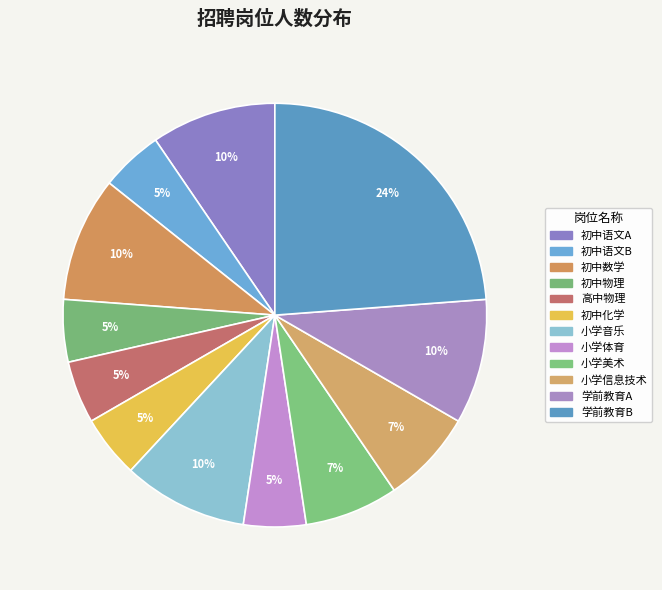

The 学前教育A slice represents 1% of the pie. True or false?

False